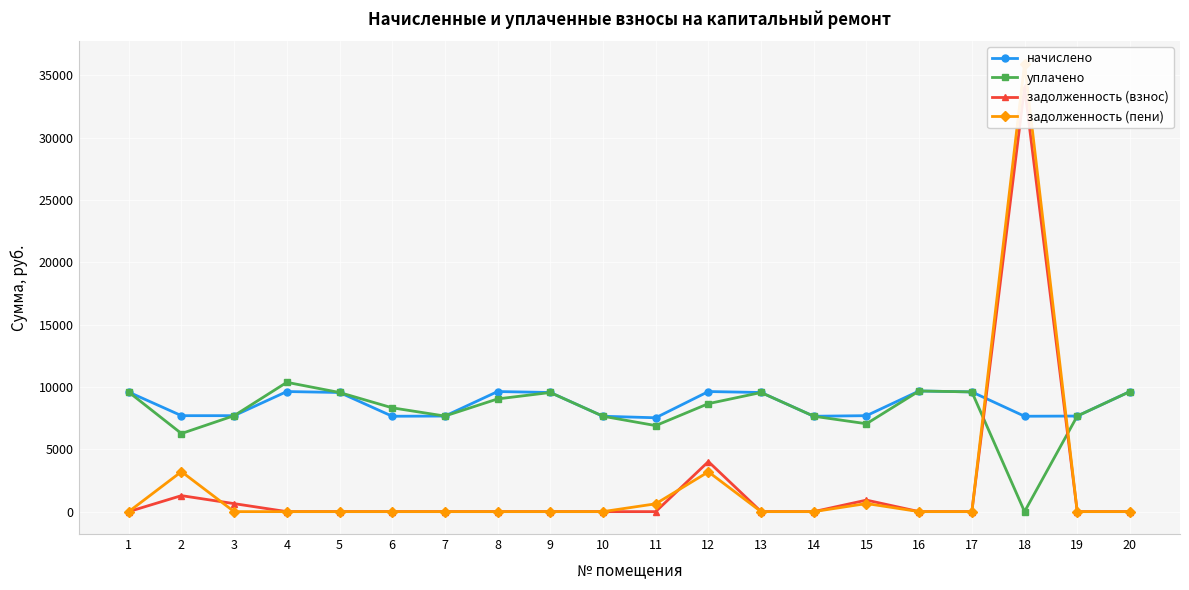

How many interior local peaks does the начислено series have?

4